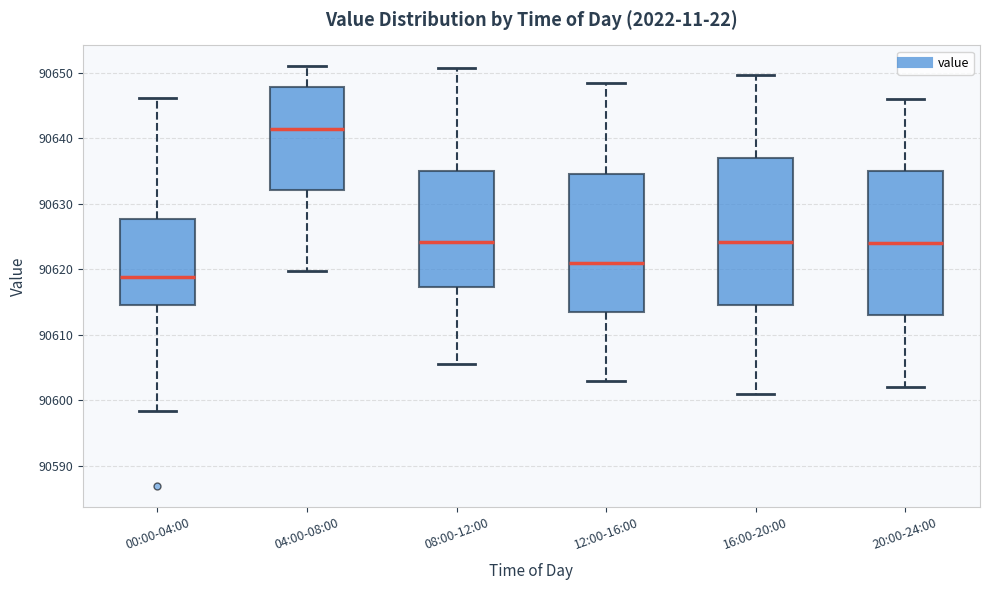

Reading left to right, read every box against the y-axis: the position of its median line, the range the box covers, and the ends of its whiskers. The values are not printed on the chart, so give them approximately, as read against the axis.

00:00-04:00: median 90619, box 90615 to 90628, whiskers 90598 to 90646
04:00-08:00: median 90641, box 90632 to 90648, whiskers 90620 to 90651
08:00-12:00: median 90624, box 90617 to 90635, whiskers 90606 to 90651
12:00-16:00: median 90621, box 90614 to 90635, whiskers 90603 to 90649
16:00-20:00: median 90624, box 90615 to 90637, whiskers 90601 to 90650
20:00-24:00: median 90624, box 90613 to 90635, whiskers 90602 to 90646